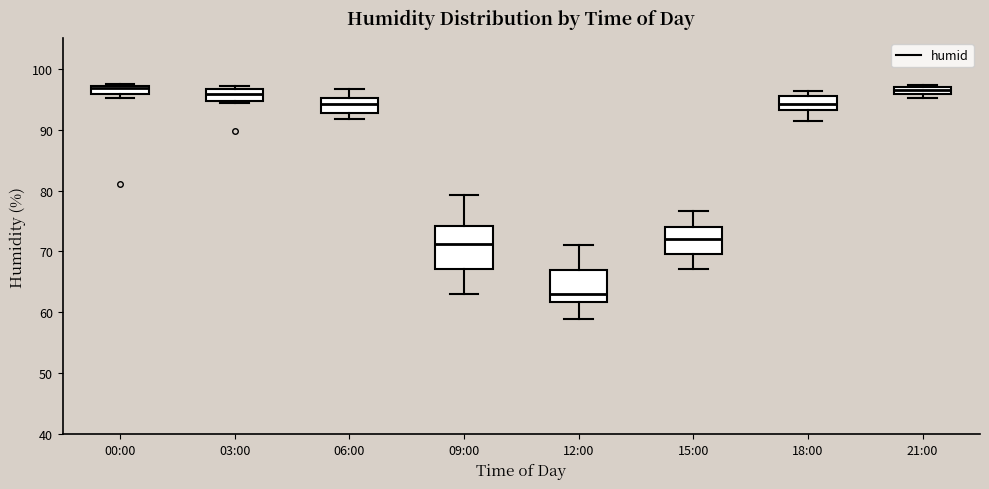

Comparing the boxes themselves (not the whiskers), which one is the tallest?

09:00